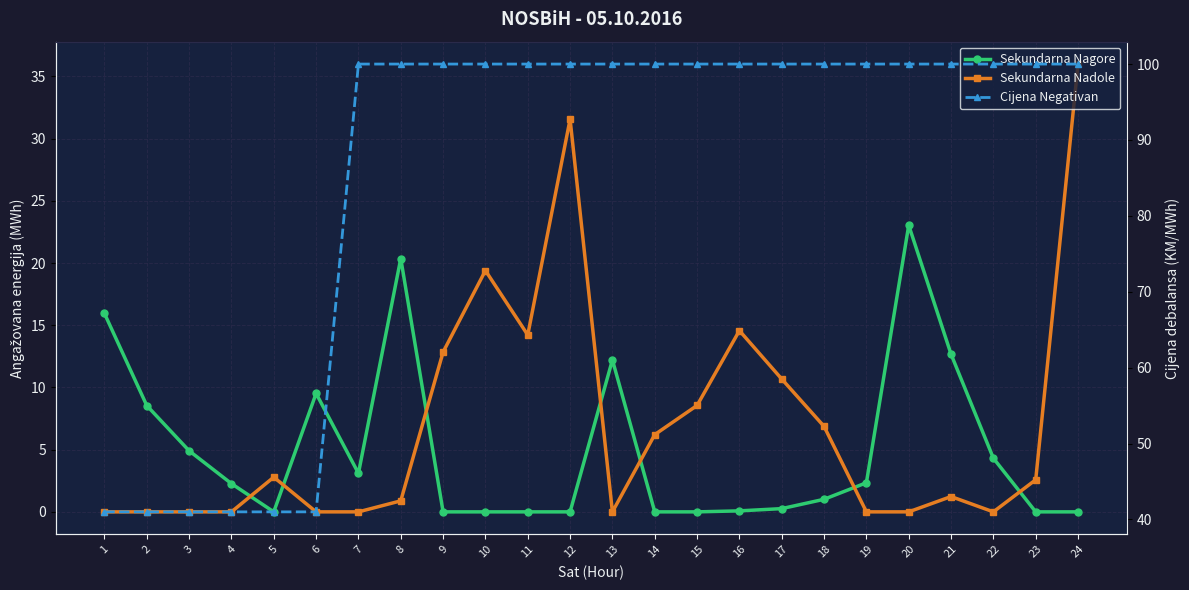

What are all the series names shown in the legend?

Sekundarna Nagore, Sekundarna Nadole, Cijena Negativan